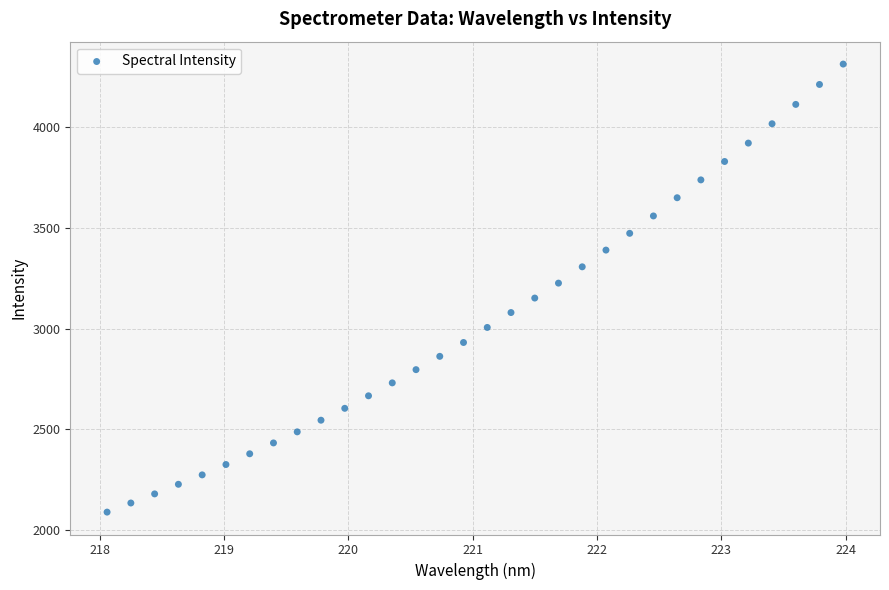

What Y value in the scatter plot is closest to 3201?

3225.8